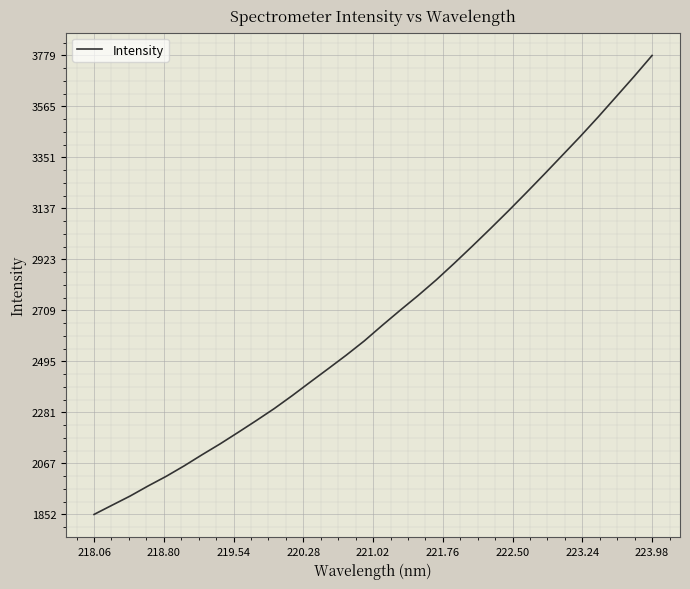

What is the smallest value displayed?

1852.5